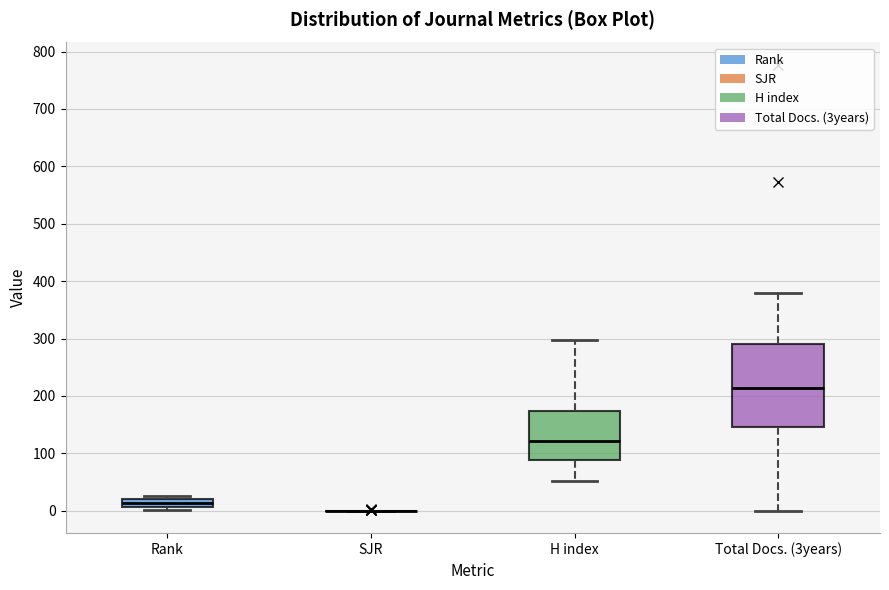

Which box is the tallest, from its lower edge to its upper edge?

Total Docs. (3years)